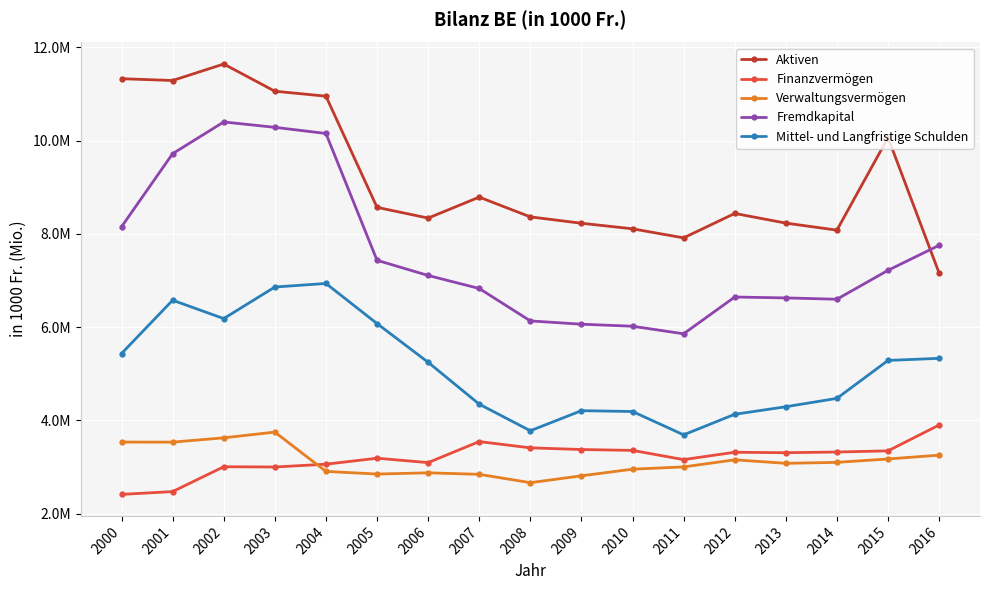

What is the value of the Finanzvermögen point at the 5th from the left?

3063087.0